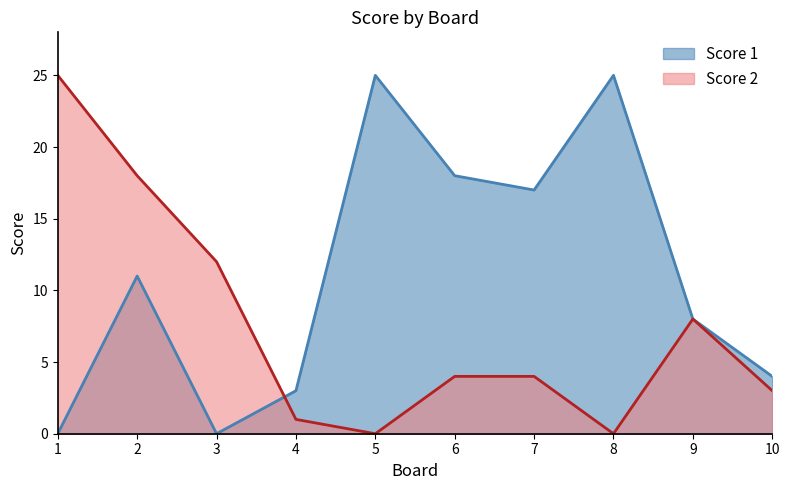

How many positive values does the Score 1 series have?

8